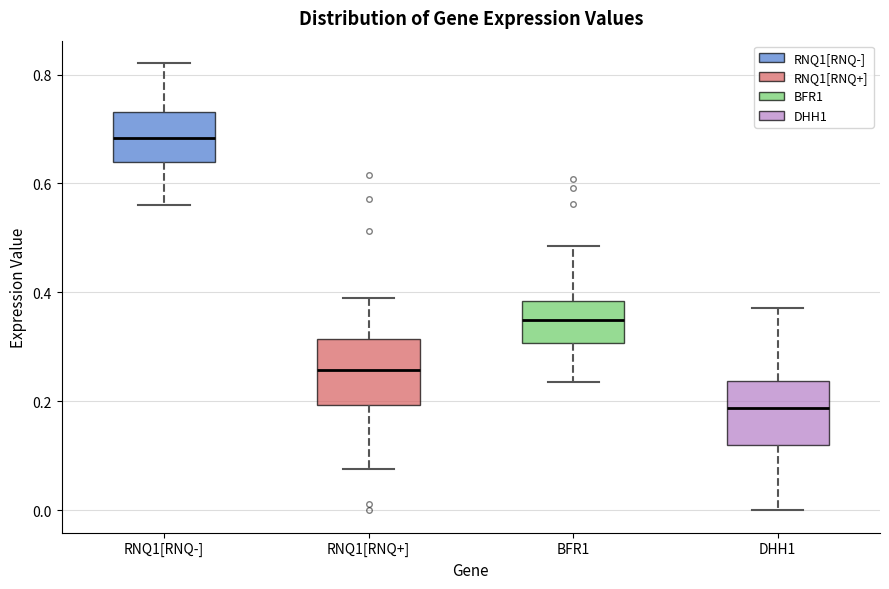

Which box's median line is the highest?

RNQ1[RNQ-]